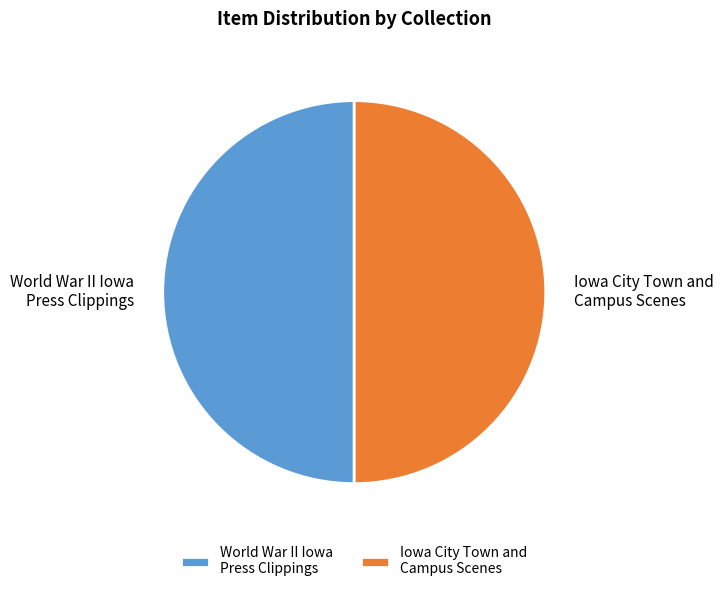

Is it true that Iowa City Town and Campus Scenes is 59% of the pie?

False